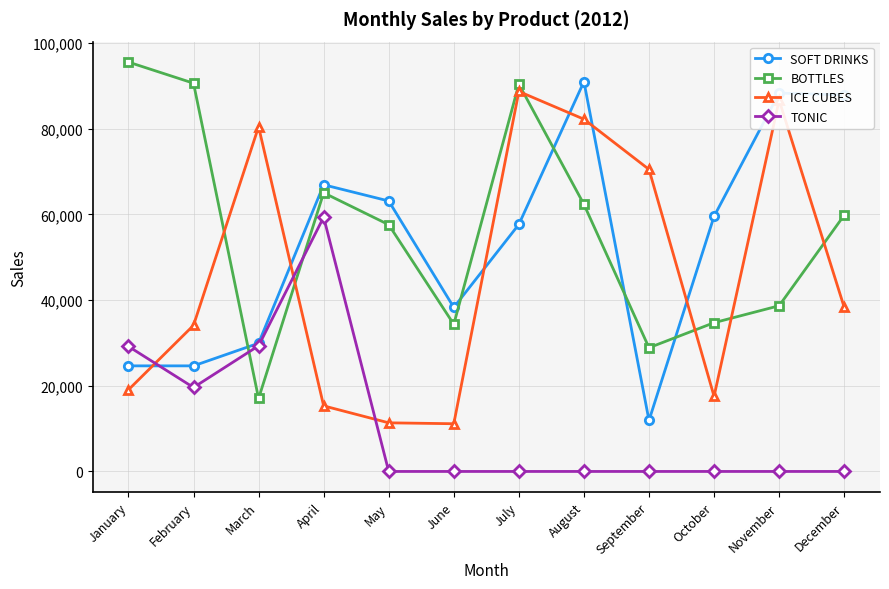

What is the greatest value displayed?

95527